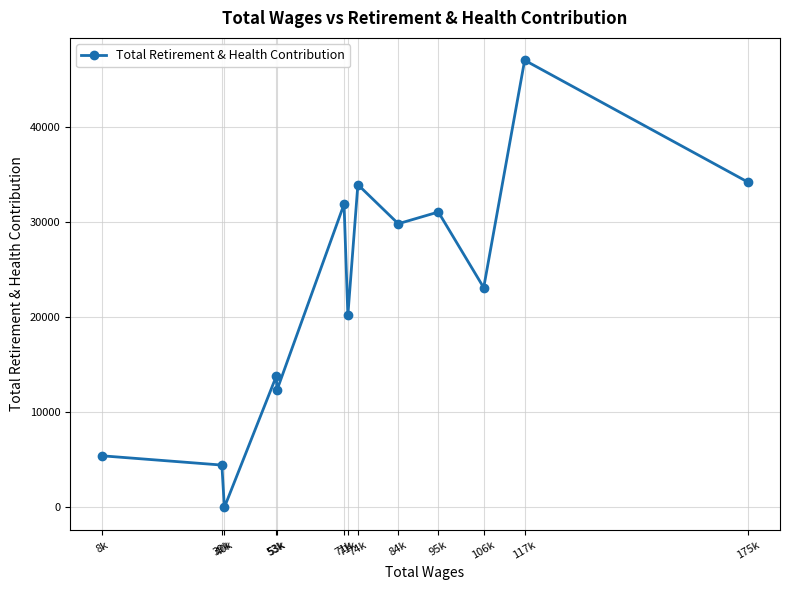

List the labels in order of value, largest first.

117k, 175k, 74k, 71k, 95k, 84k, 106k, 71k, 53k, 53k, 8k, 39k, 40k